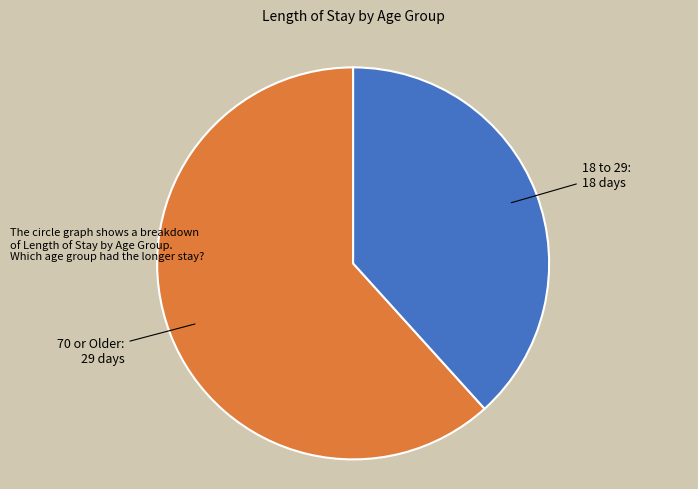

Is there a majority slice in this chart?

Yes